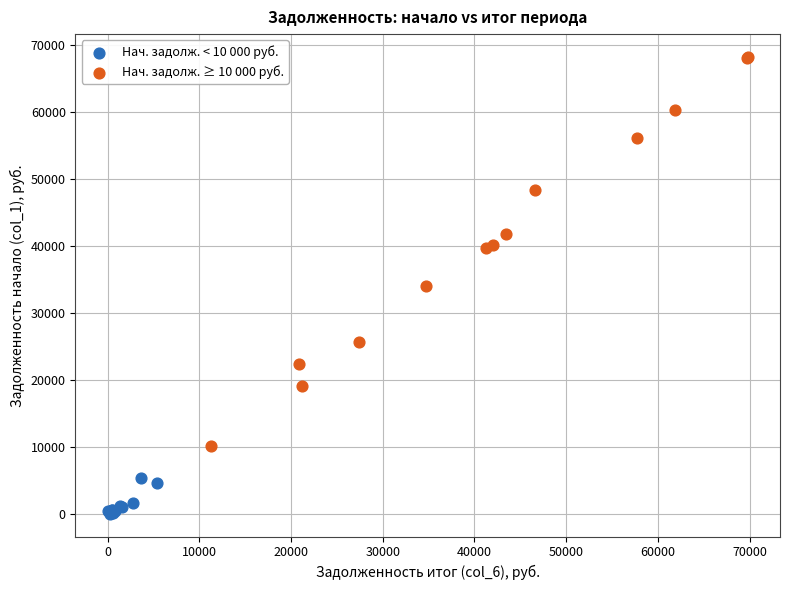

Which series contains the lowest Y value?

Нач. задолж. < 10 000 руб.